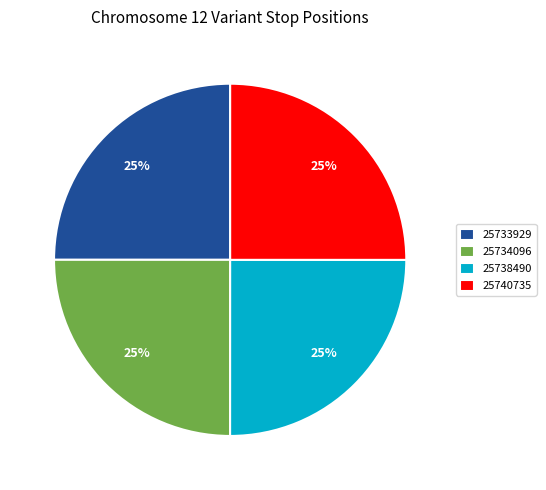

What is the ratio of the value at 25734096 to the value at 25740735?

1.0